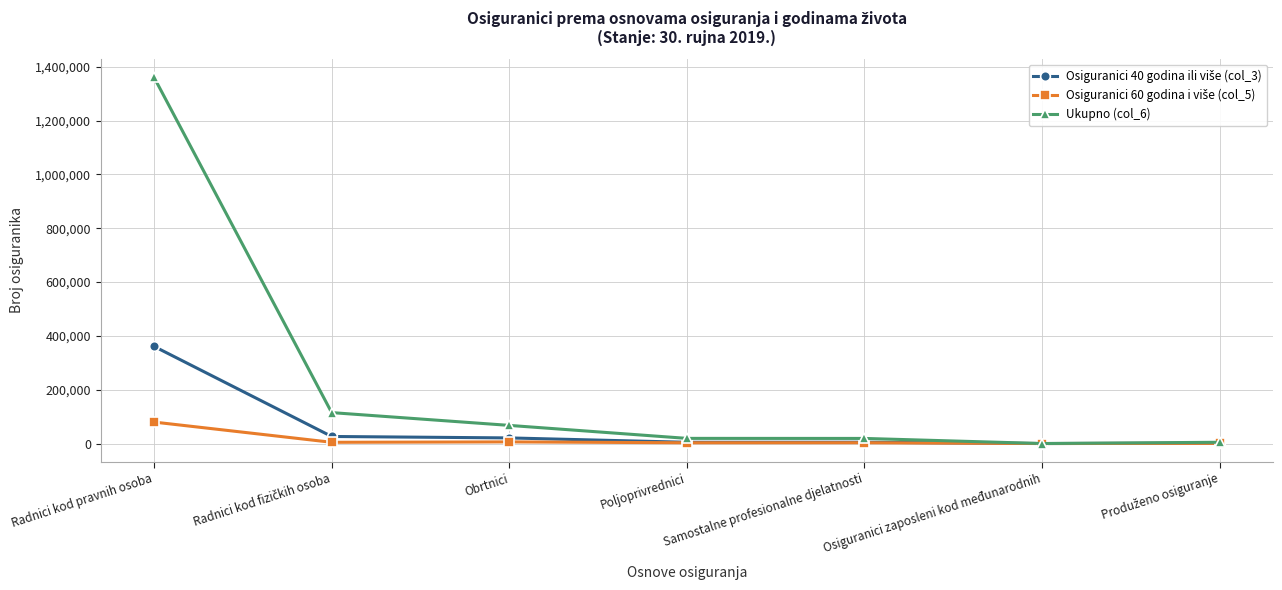

Which series has the largest total across all categories?

Ukupno (col_6)